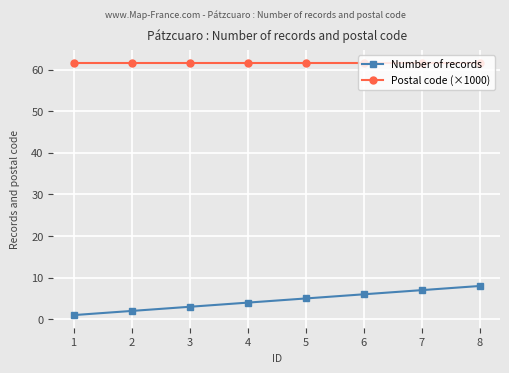

What are all the series names shown in the legend?

Number of records, Postal code (×1000)